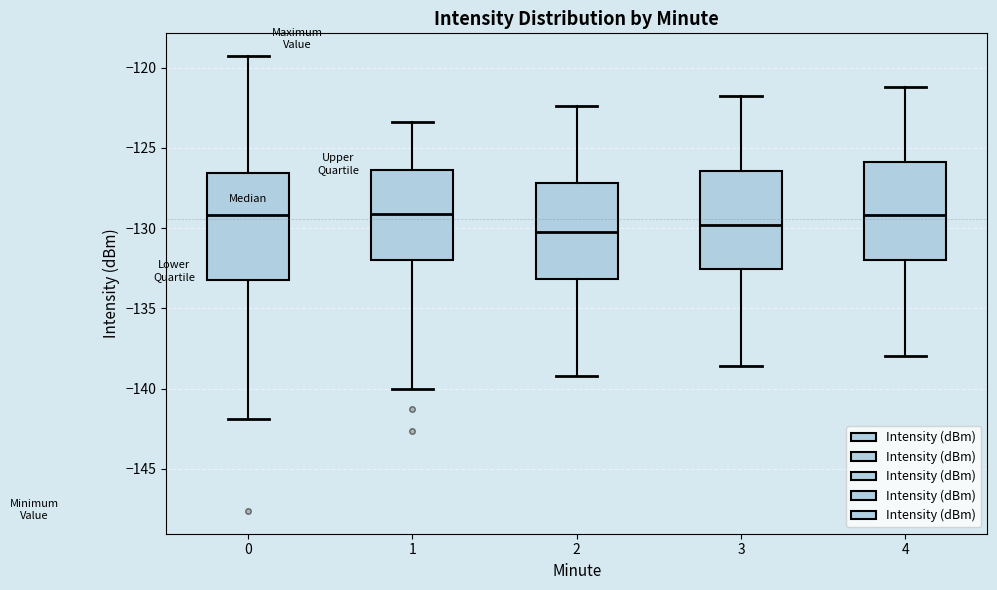

Comparing the boxes themselves (not the whiskers), which one is the tallest?

0